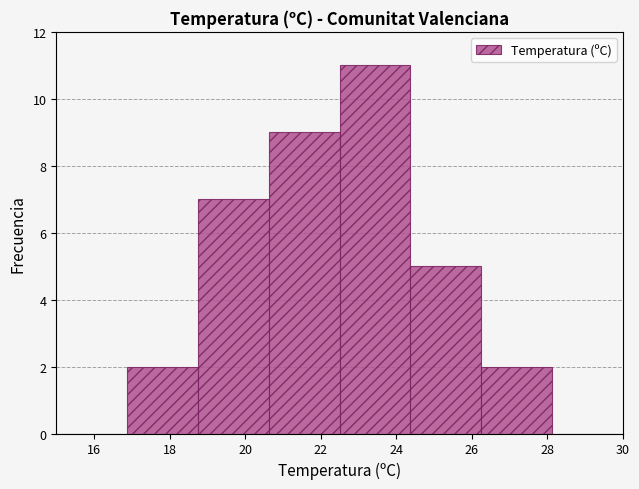

Which range on the x-axis has the tallest bar?

22.6 to 24.4